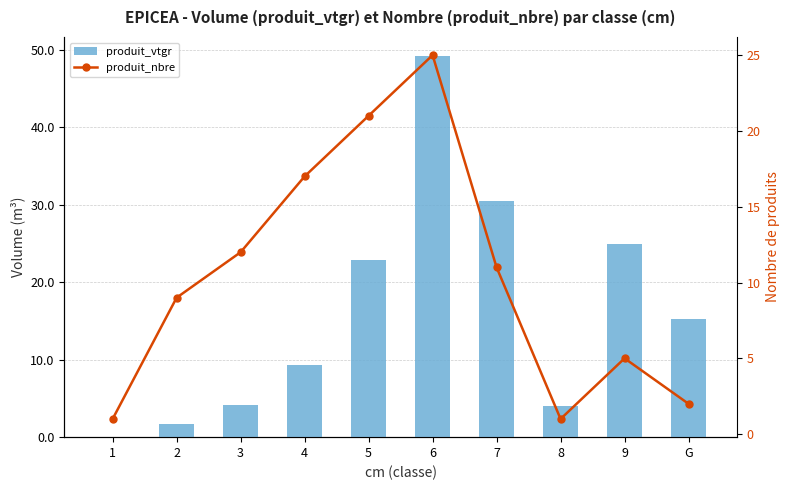

What value does the produit_vtgr series have at 8?

4.0